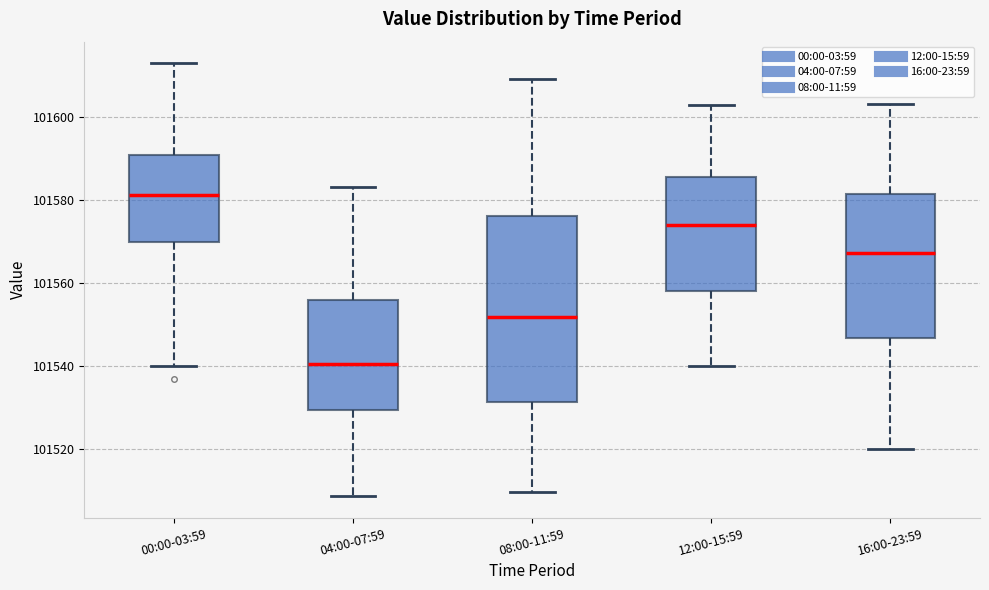

Where does the lower whisker of the box for 16:00-23:59 end on the y-axis? The values are not printed on the chart, so give them approximately, as read against the axis.

101520